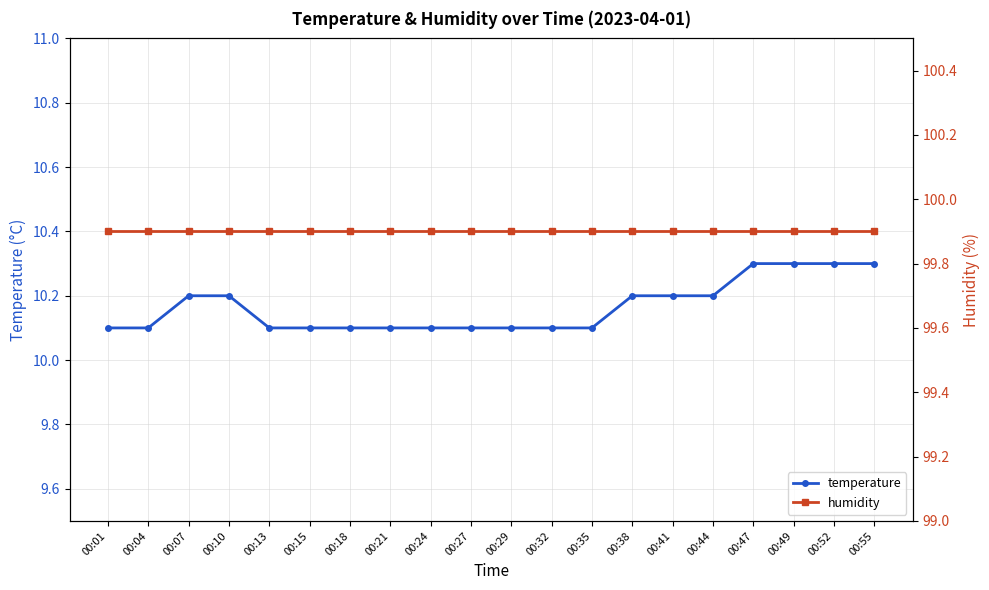

Reading left to right, transcribe all the data shown in this chart.

temperature: 10.1	10.1	10.2	10.2	10.1	10.1	10.1	10.1	10.1	10.1	10.1	10.1	10.1	10.2	10.2	10.2	10.3	10.3	10.3	10.3
humidity: 99.9	99.9	99.9	99.9	99.9	99.9	99.9	99.9	99.9	99.9	99.9	99.9	99.9	99.9	99.9	99.9	99.9	99.9	99.9	99.9